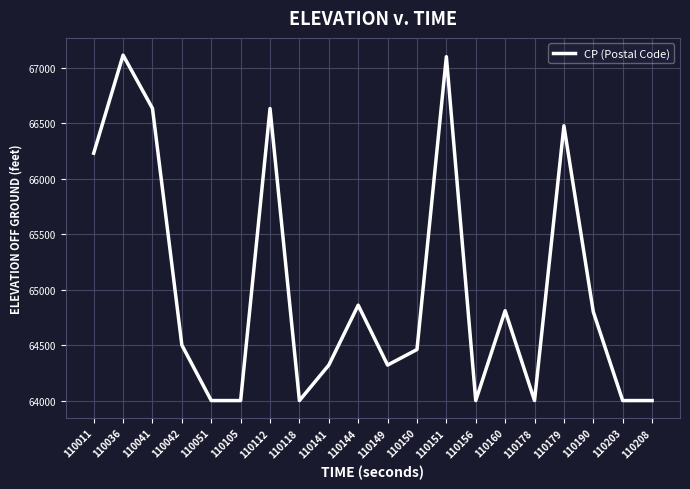

What is the difference between the maximum and minimum values?

3114